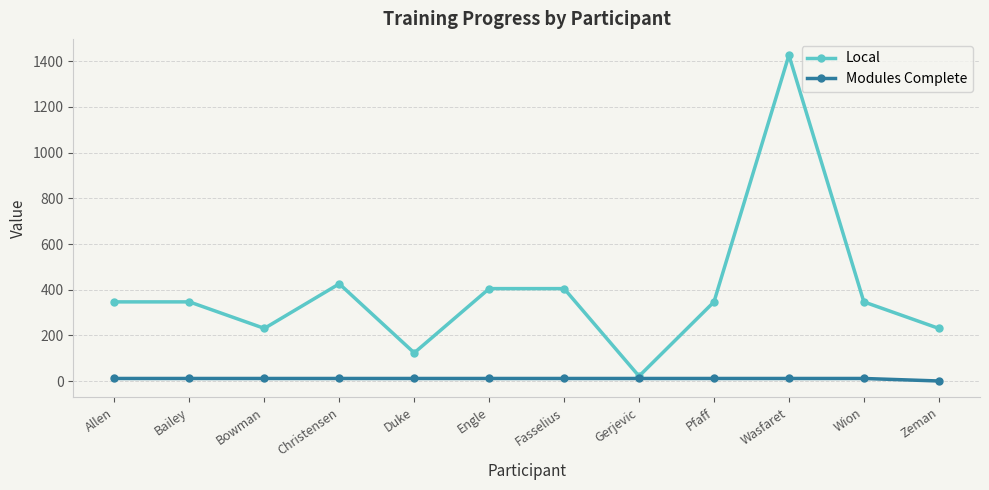

What are all the series names shown in the legend?

Local, Modules Complete